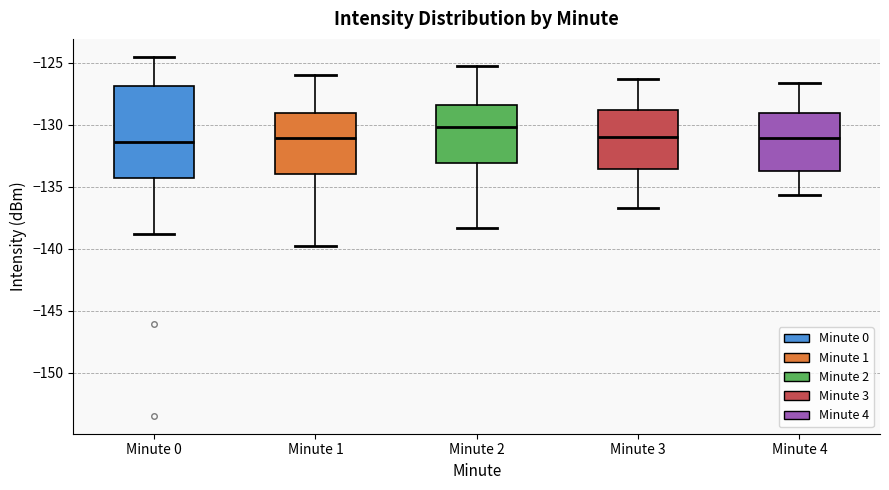

Where does the median line of the box for Minute 4 sit on the y-axis? The values are not printed on the chart, so give them approximately, as read against the axis.

-131.0